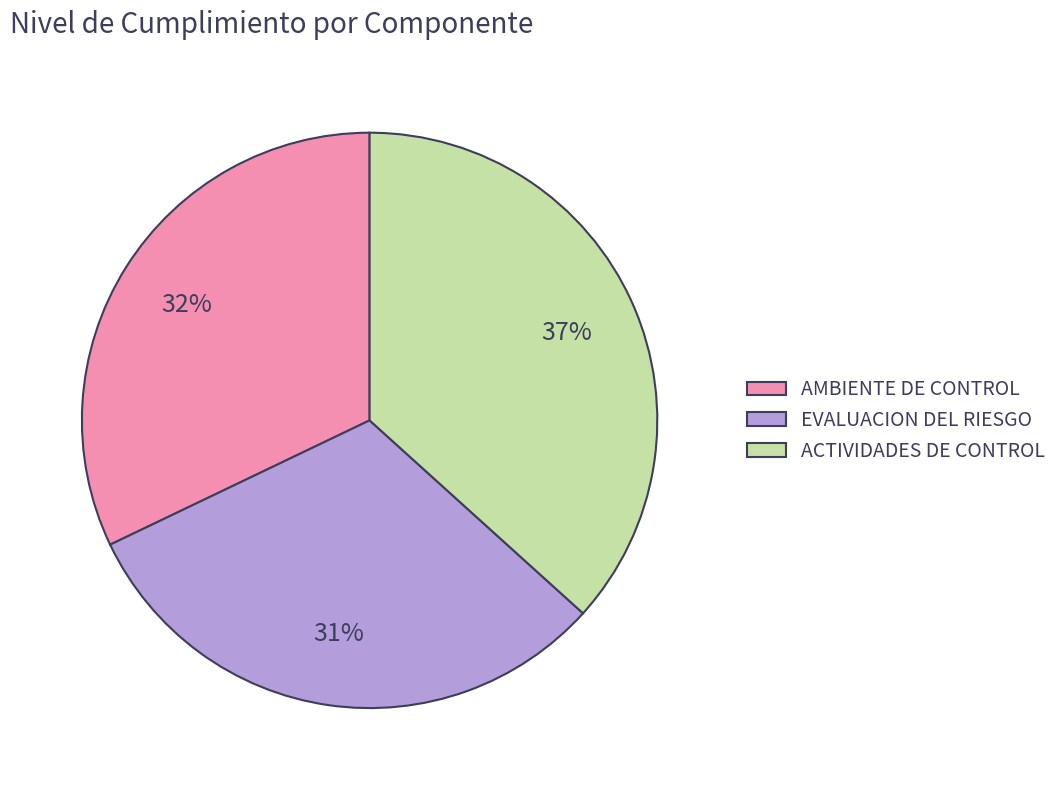

The AMBIENTE DE CONTROL slice represents 44% of the pie. True or false?

False